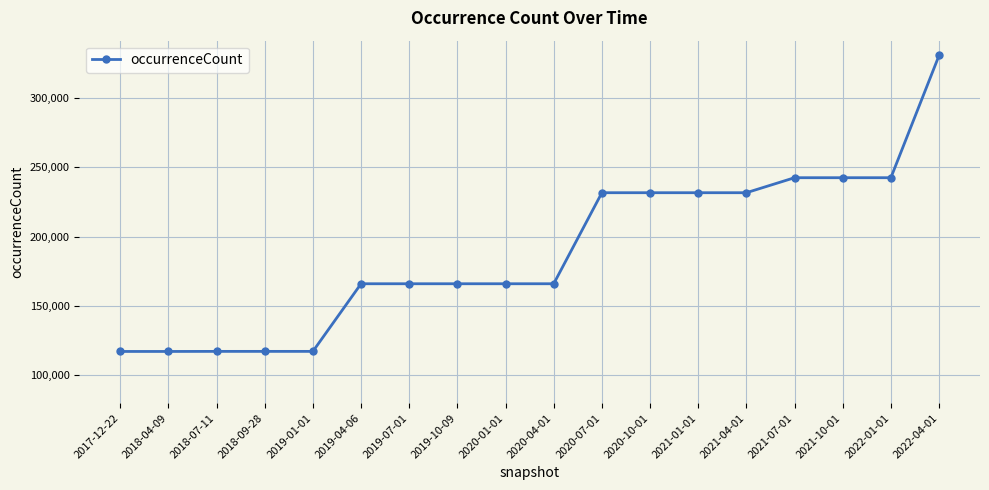

The chart shows a value of 117287 at 2018-04-09. True or false?

True